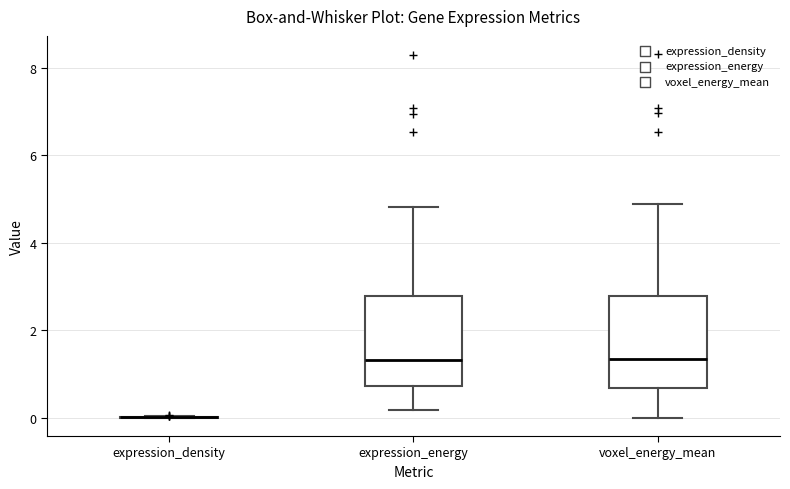

Reading left to right, read every box against the y-axis: the position of its median line, the range the box covers, and the ends of its whiskers. The values are not printed on the chart, so give them approximately, as read against the axis.

expression_density: box collapsed to a line at 0.0, whiskers 0.0 to 0.0
expression_energy: median 1.4, box 0.8 to 2.8, whiskers 0.2 to 4.8
voxel_energy_mean: median 1.4, box 0.6 to 2.8, whiskers 0.0 to 4.8